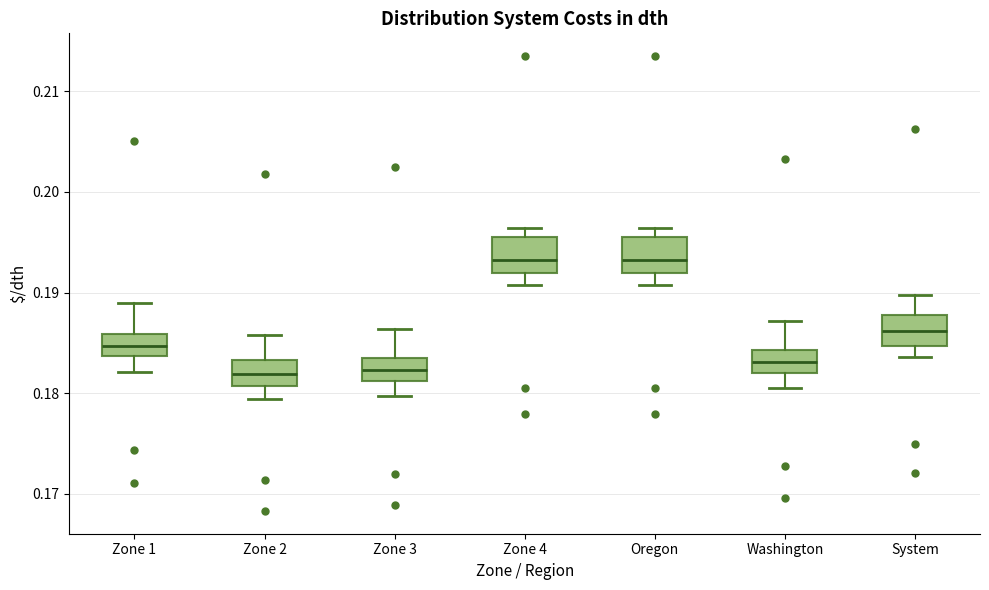

Reading left to right, read every box against the y-axis: the position of its median line, the range the box covers, and the ends of its whiskers. The values are not printed on the chart, so give them approximately, as read against the axis.

Zone 1: median 0.185, box 0.184 to 0.186, whiskers 0.182 to 0.189
Zone 2: median 0.182, box 0.181 to 0.183, whiskers 0.179 to 0.186
Zone 3: median 0.182, box 0.181 to 0.184, whiskers 0.180 to 0.186
Zone 4: median 0.193, box 0.192 to 0.196, whiskers 0.191 to 0.196 (just above the box's upper edge)
Oregon: median 0.193, box 0.192 to 0.196, whiskers 0.191 to 0.196 (just above the box's upper edge)
Washington: median 0.183, box 0.182 to 0.184, whiskers 0.181 to 0.187
System: median 0.186, box 0.185 to 0.188, whiskers 0.184 to 0.190